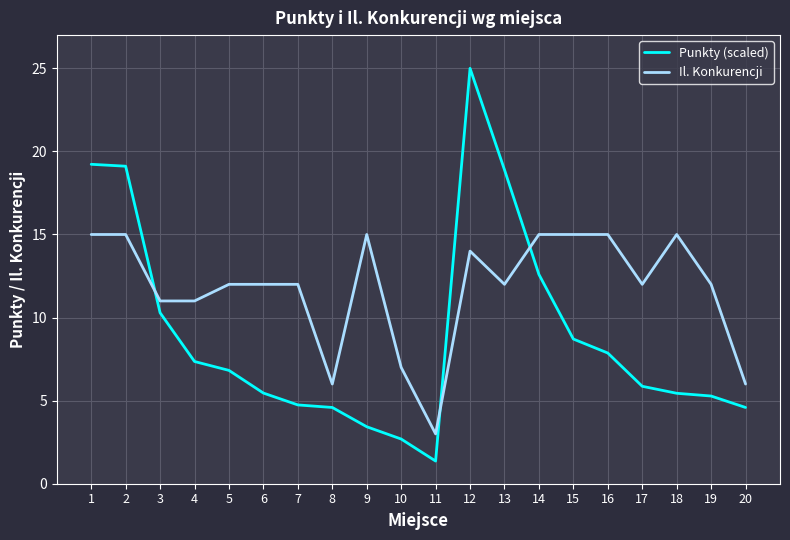

What is the total value across all series at 14?

27.6